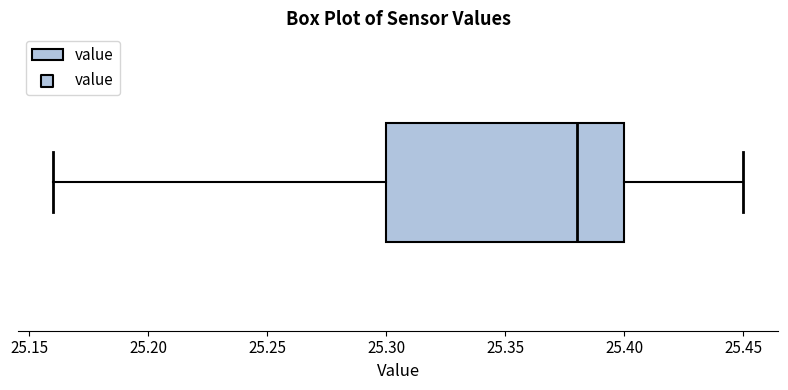

Where does the right whisker of the box end on the x-axis? The values are not printed on the chart, so give them approximately, as read against the axis.

25.45